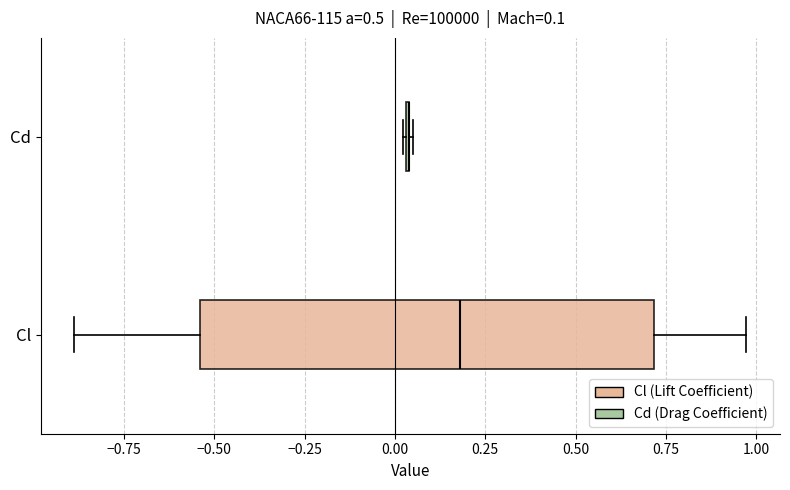

Comparing the boxes themselves (not the whiskers), which one is the widest?

Cl